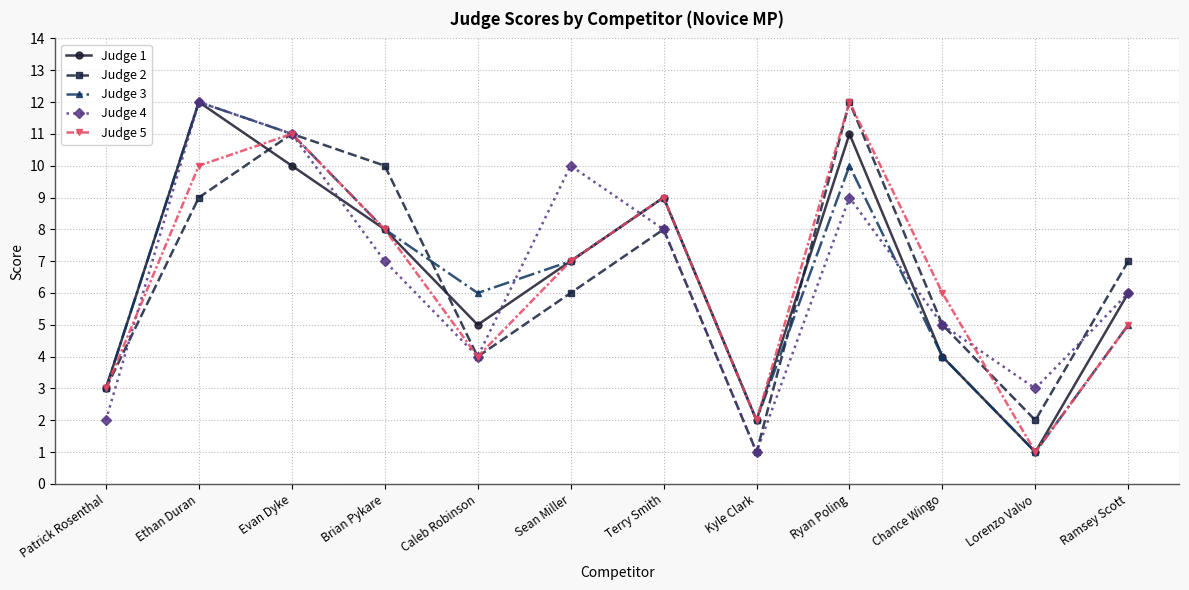

How many interior local valleys does the Judge 3 series have?

3